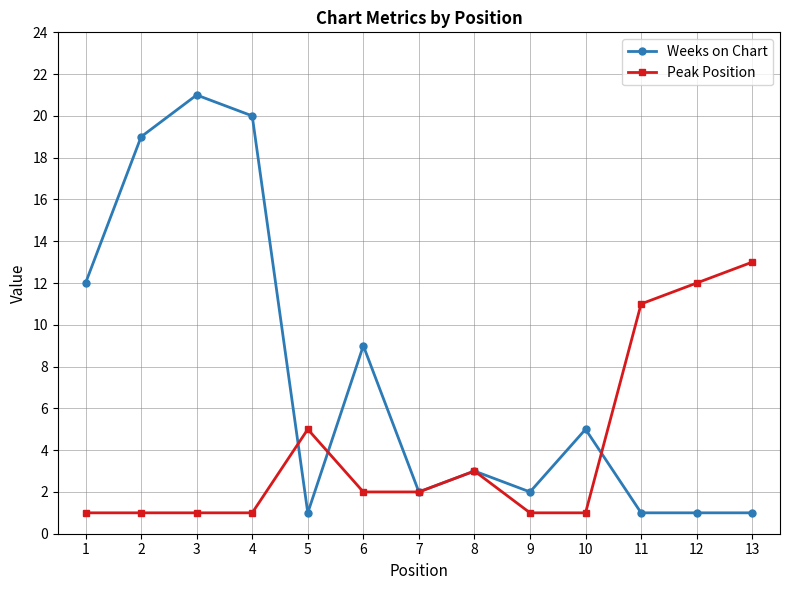

What is the difference between the highest and lowest values at 4?

19